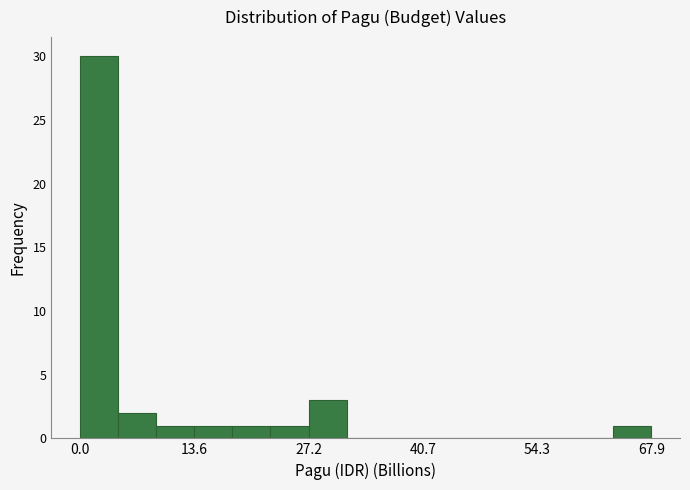

Read against the x-axis, roughly where is the centre of the tallest bar?

2